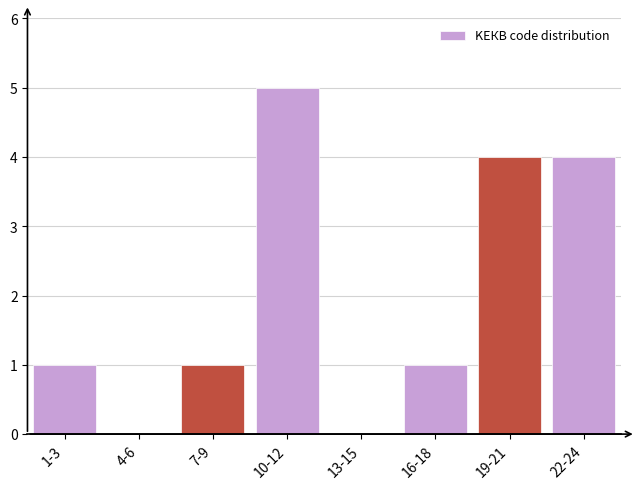

Reading left to right, what are all the values shown in this chart?

1-3=1	4-6=0	7-9=1	10-12=5	13-15=0	16-18=1	19-21=4	22-24=4